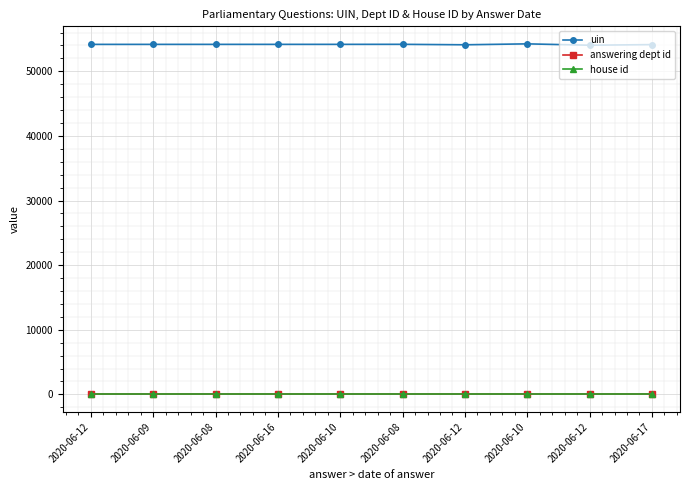

What are all the series names shown in the legend?

uin, answering dept id, house id